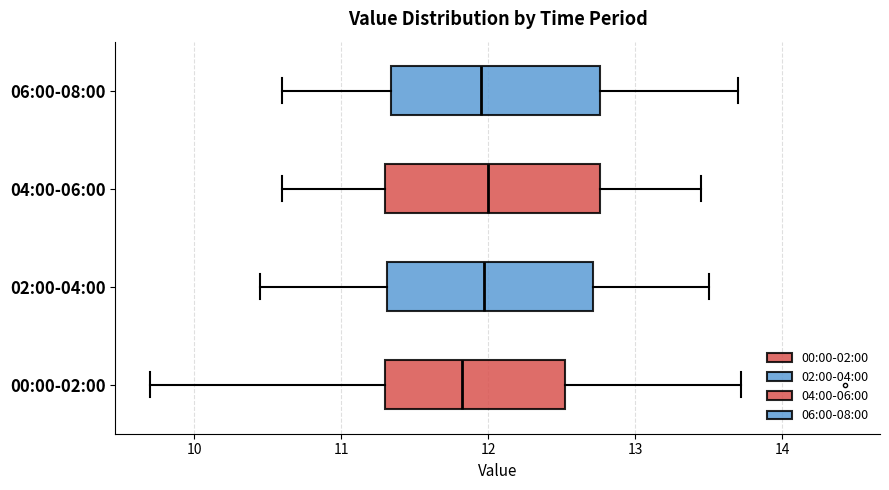

Reading bottom to top, transcribe this box plot: for each box, give where its median line is, the range the box spans, and where its two whiskers end, as read against the x-axis. The values are not printed on the chart, so give them approximately, as read against the axis.

00:00-02:00: median 11.8, box 11.3 to 12.5, whiskers 9.7 to 13.7
02:00-04:00: median 12.0, box 11.3 to 12.7, whiskers 10.5 to 13.5
04:00-06:00: median 12.0, box 11.3 to 12.8, whiskers 10.6 to 13.5
06:00-08:00: median 12.0, box 11.3 to 12.8, whiskers 10.6 to 13.7